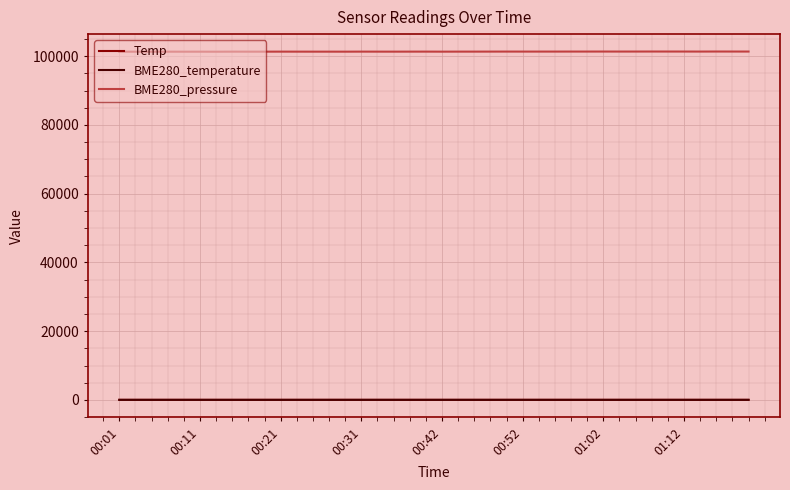

Which series has the largest total across all categories?

BME280_pressure